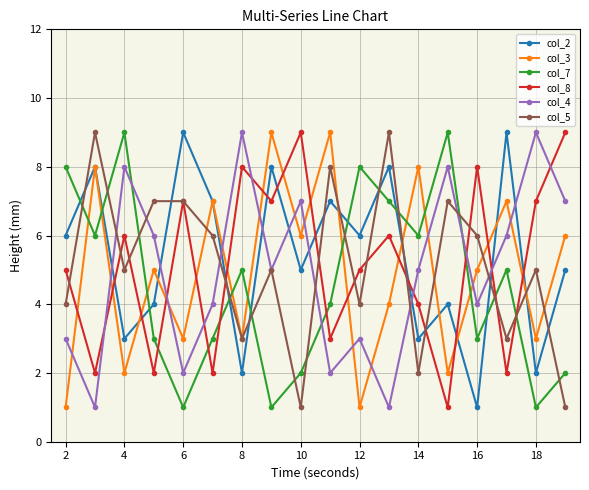

How many categories are shown in the chart?

18